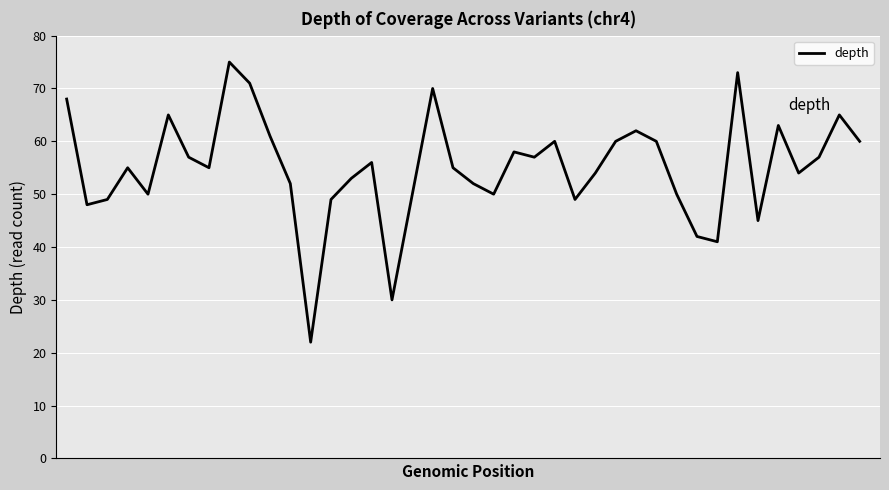

Count the number of categories in the chart.

40